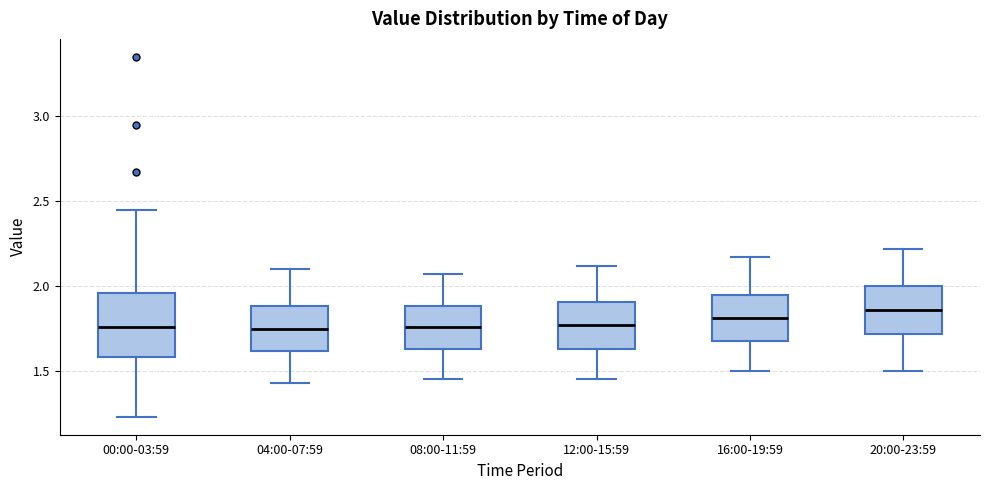

Which box has the highest median line?

20:00-23:59